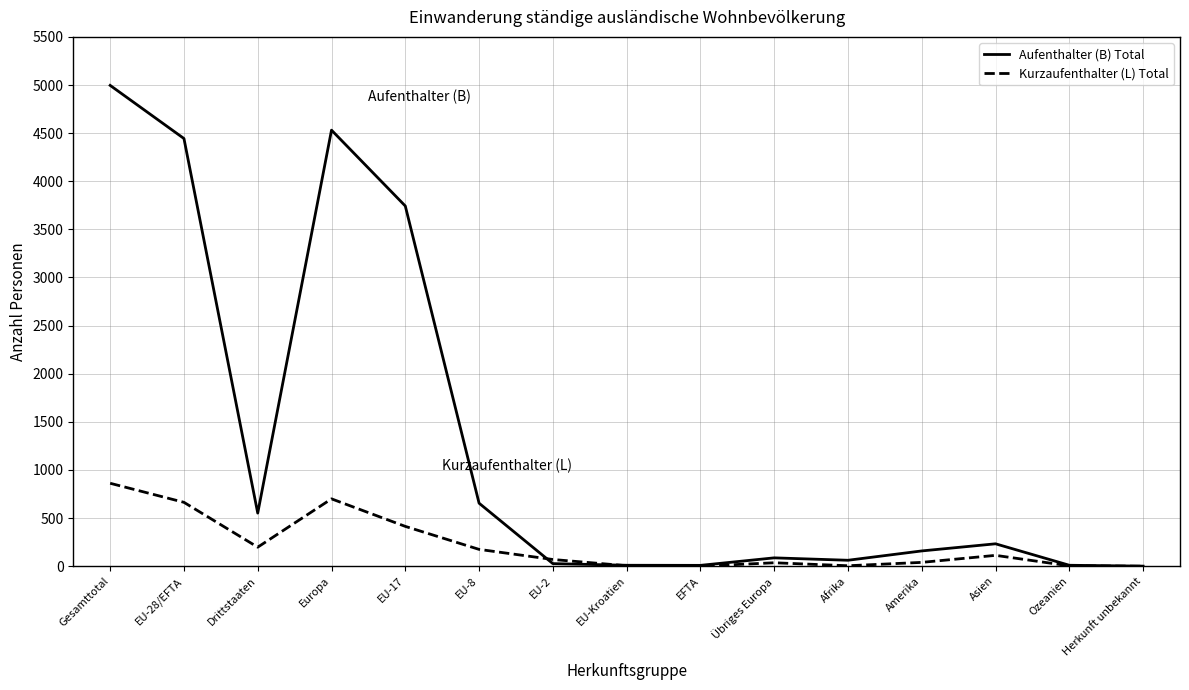

Rank the series at Europa from lowest to highest value.

Kurzaufenthalter (L) Total, Aufenthalter (B) Total